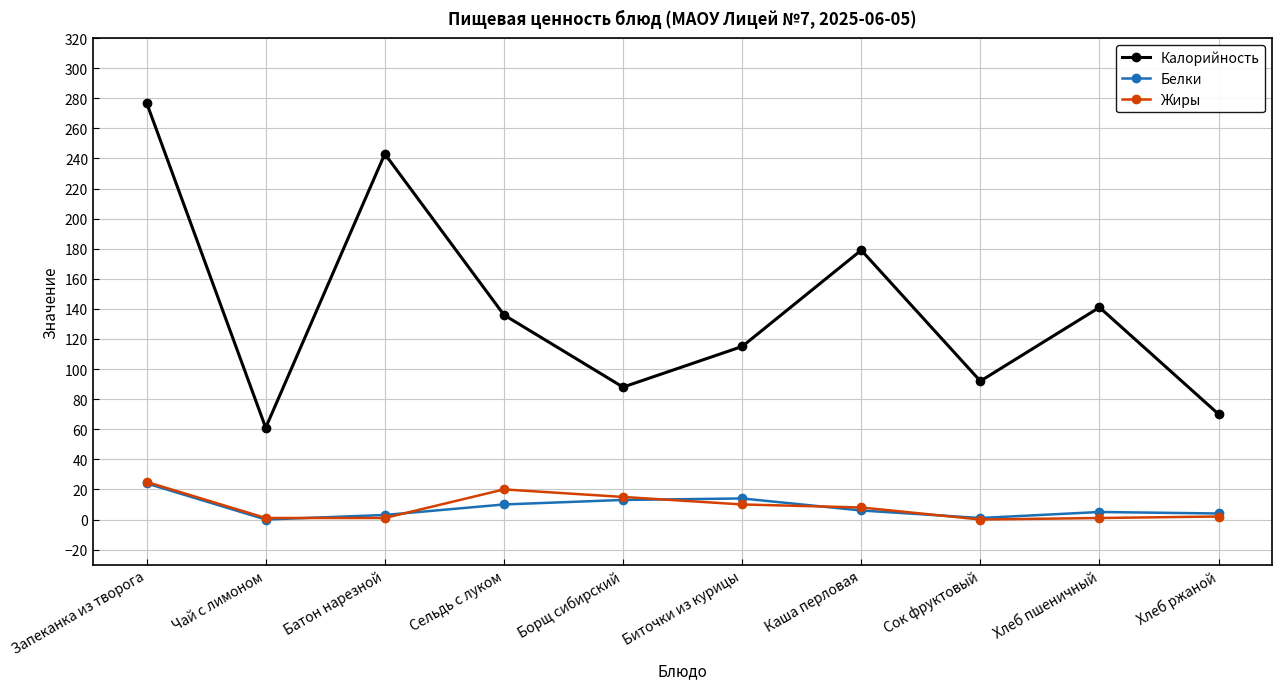

True or false: Белки has more than 0 points higher than both neighbors.

True